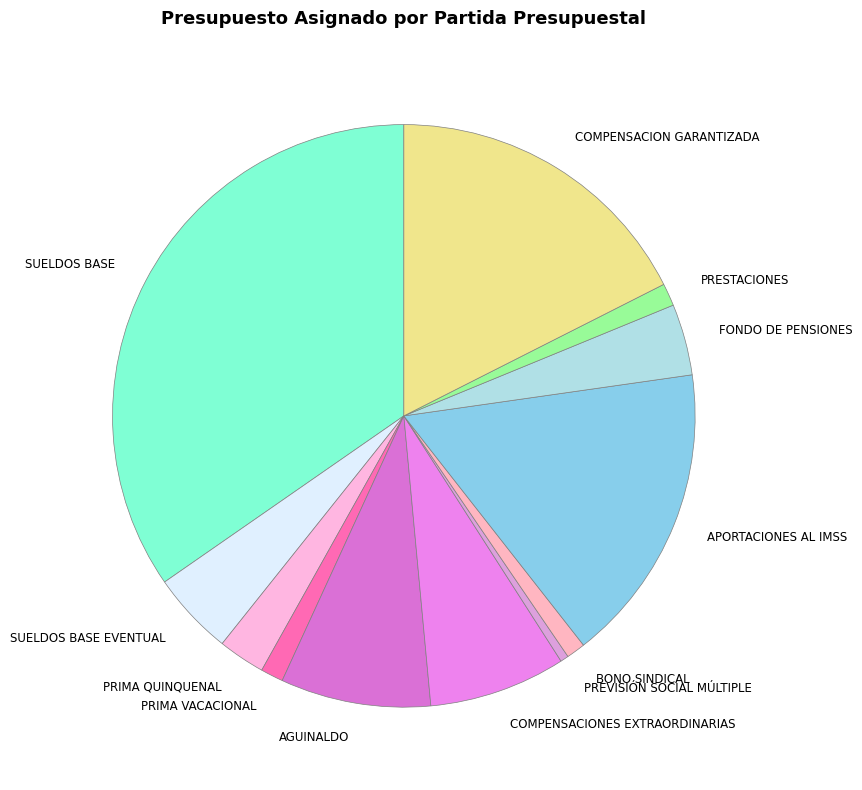

Does any single category account for the majority?

No